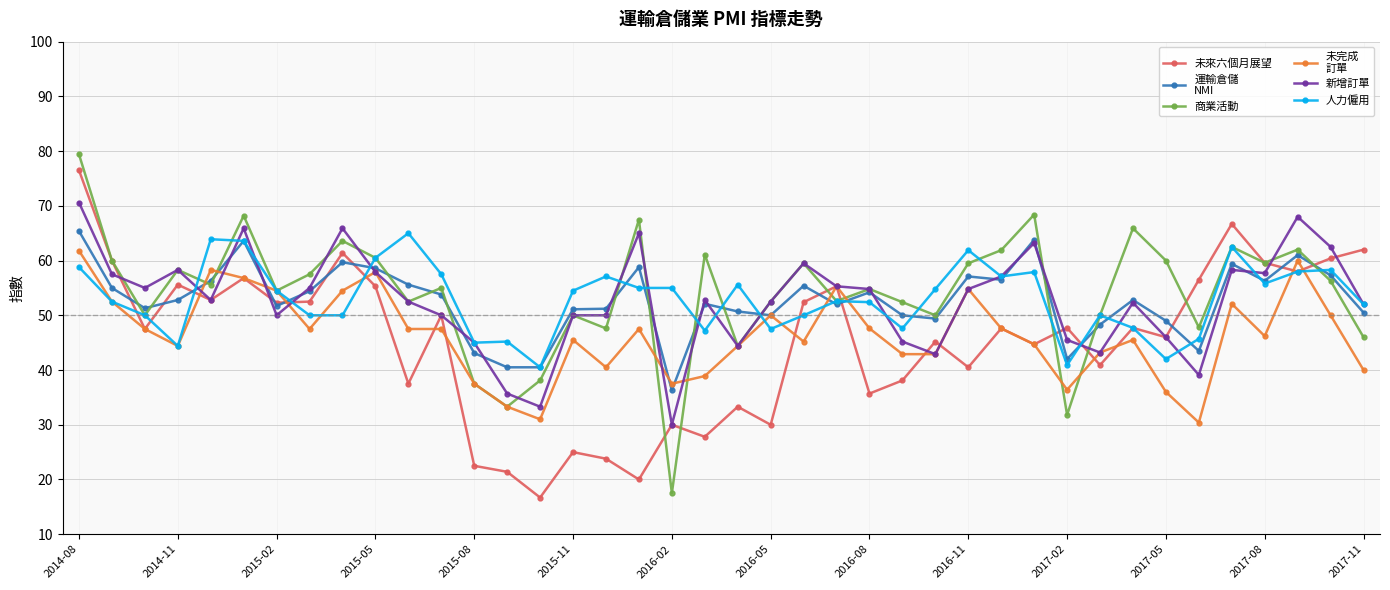

What is the minimum value shown in the chart?

16.7